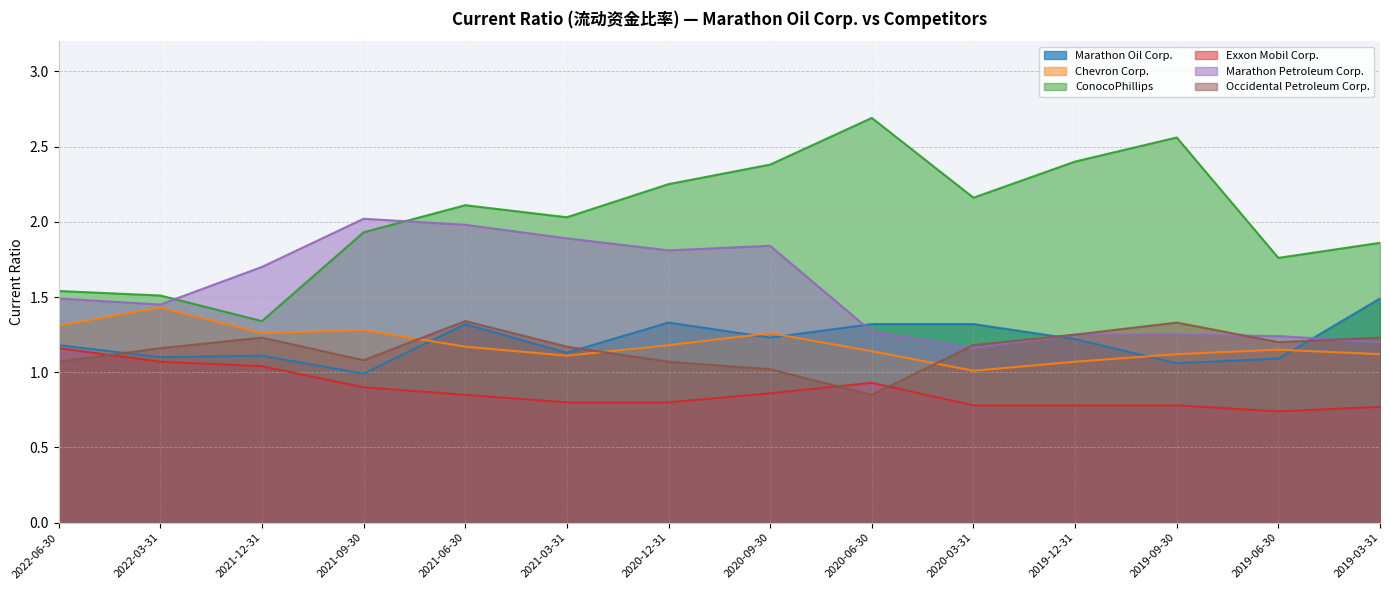

Which series has the largest total across all categories?

ConocoPhillips